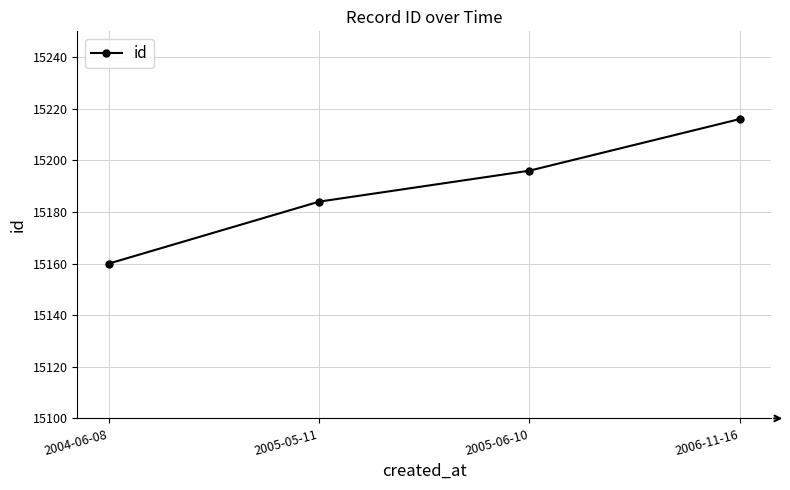

How many lines are shown in the chart?

1